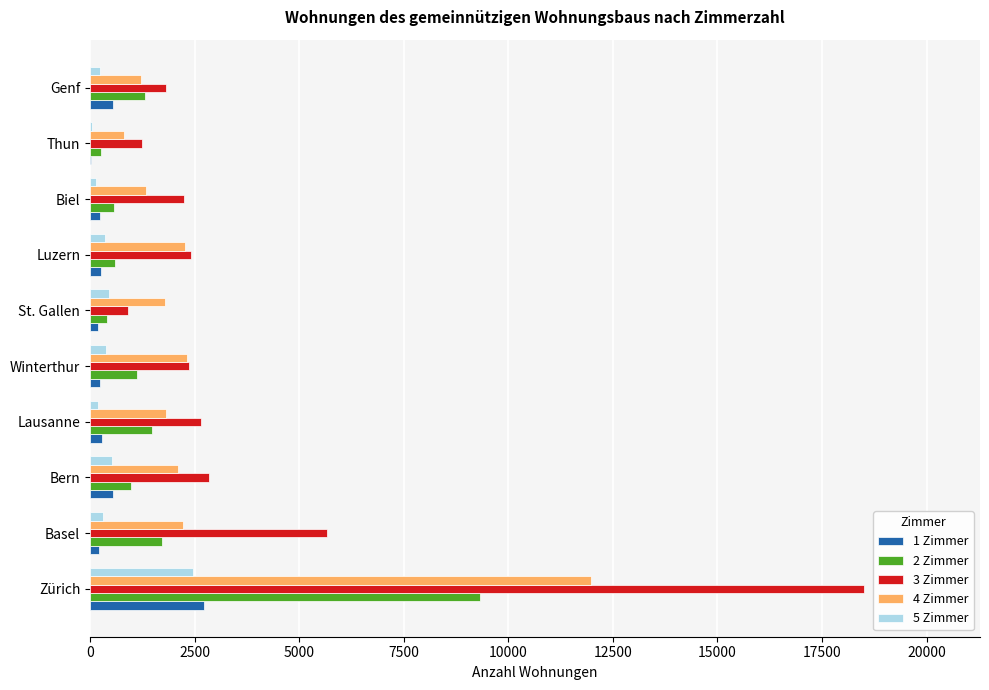

What is the greatest value displayed?

18502